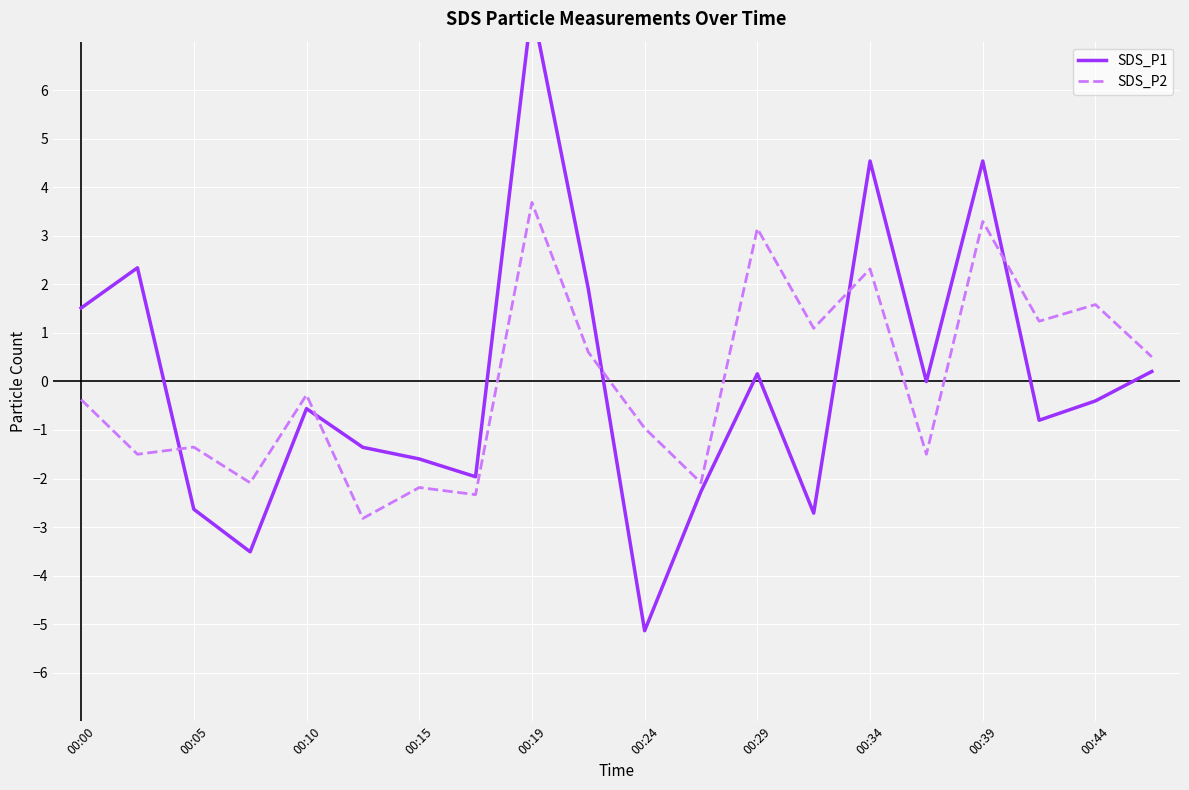

Is it true that SDS_P2 equals 3.1 at 00:29?

True